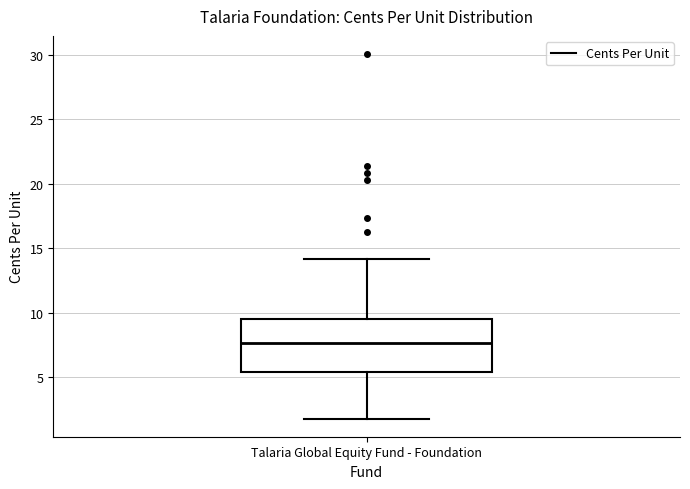

Where does the lower whisker of the box for Talaria Global Equity Fund - Foundation end on the y-axis? The values are not printed on the chart, so give them approximately, as read against the axis.

2.0